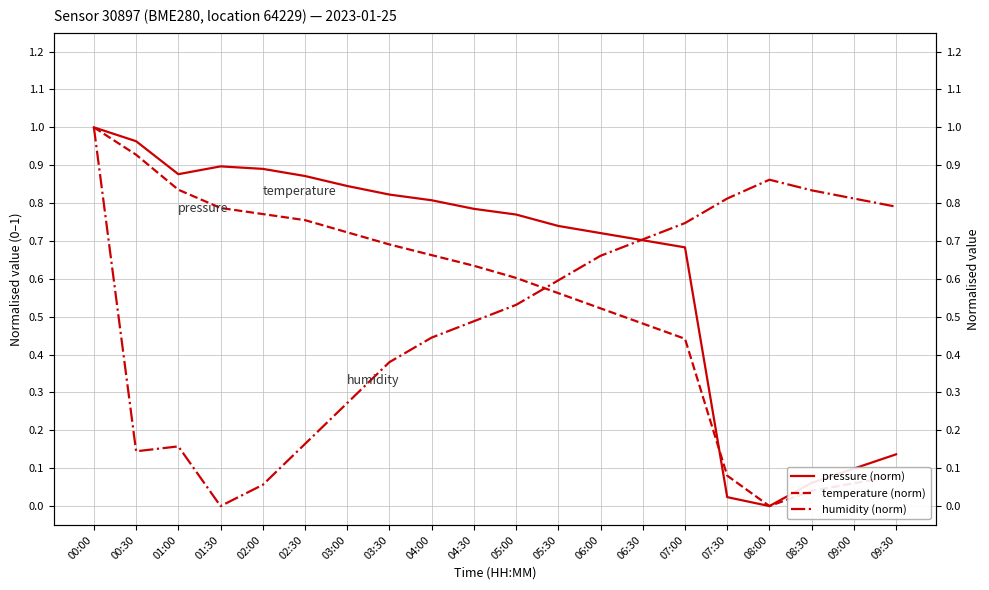

Which label corresponds to the smallest value in the chart?

08:00